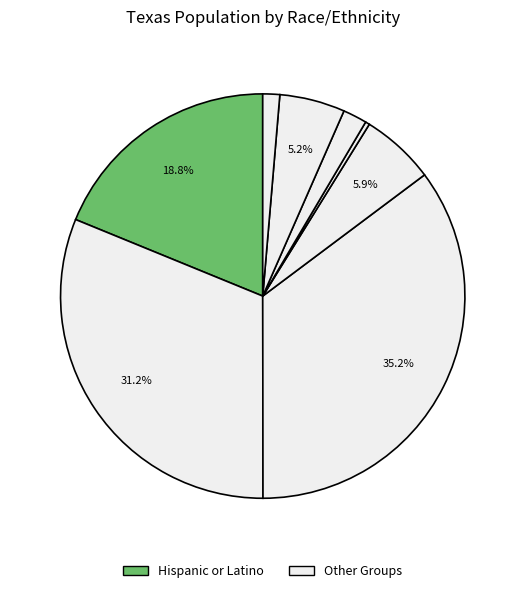

Count the number of slices in the pie.

8